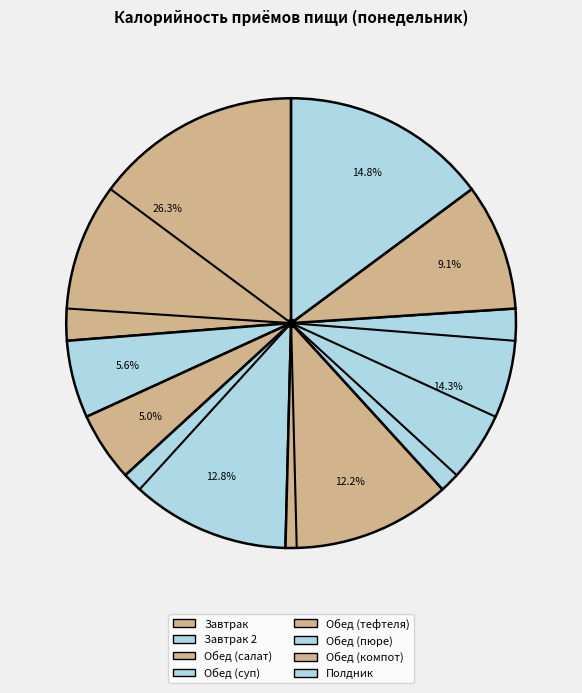

How many slices are in this pie chart?

8